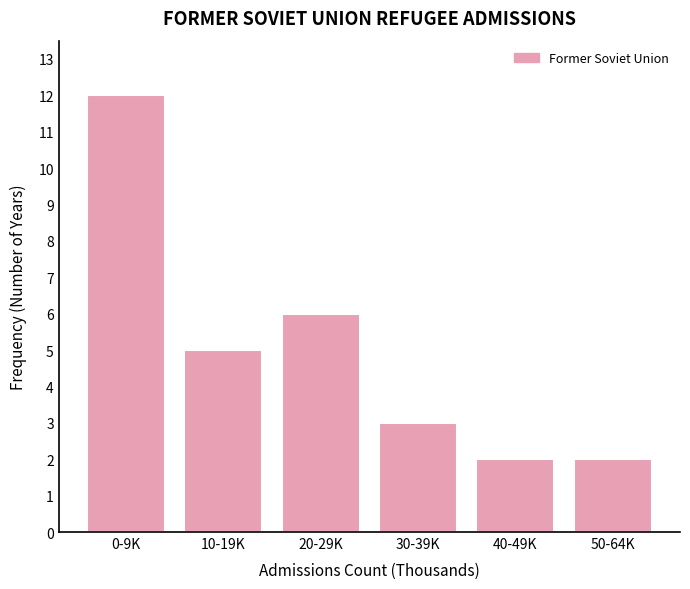

Reading left to right, what are all the values shown in this chart?

0-9K=12	10-19K=5	20-29K=6	30-39K=3	40-49K=2	50-64K=2